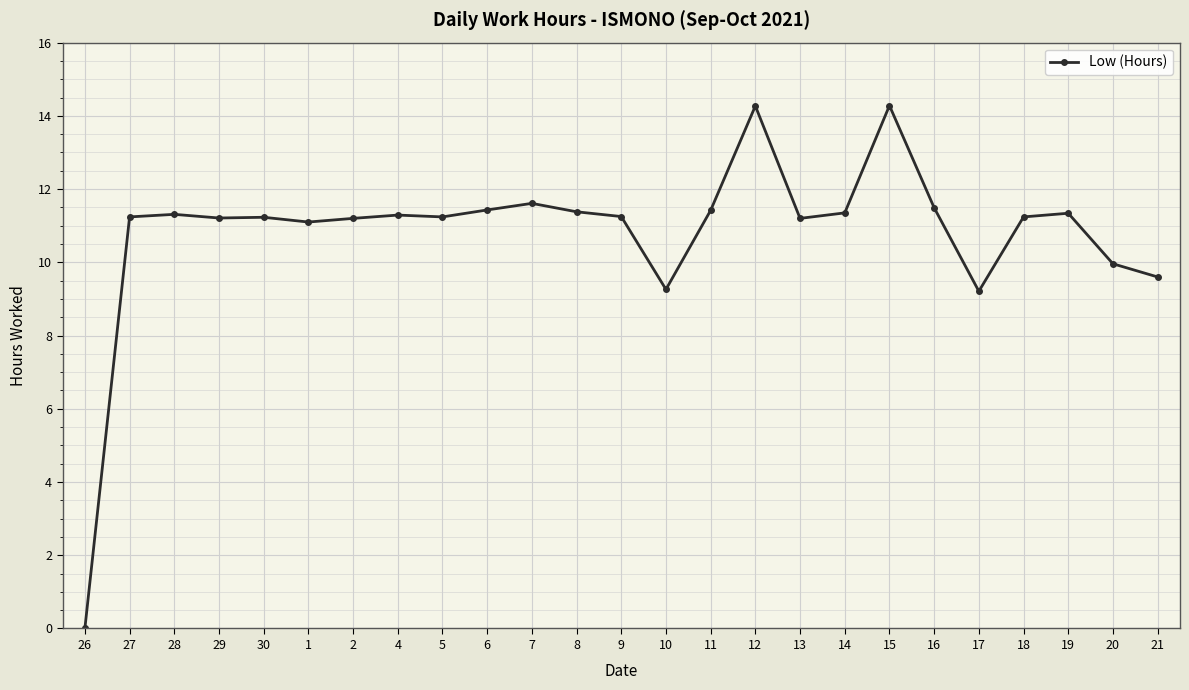

What is the label of the 25th point from the right?

26